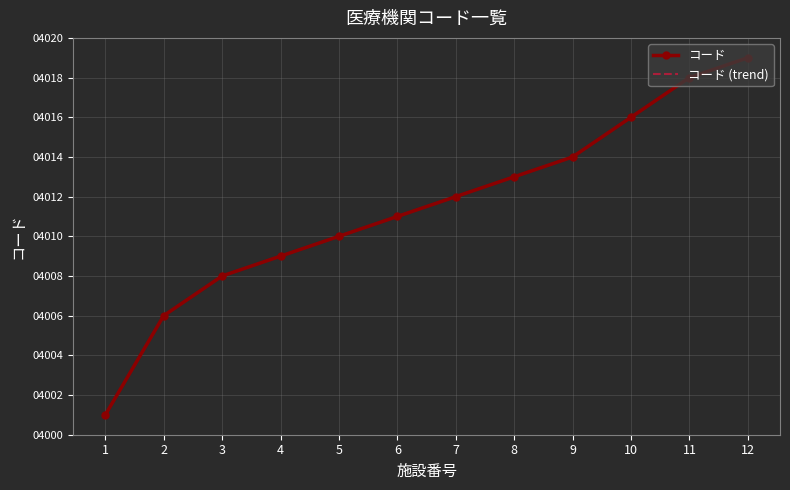

What is the value of the コード (trend) point at the 1st from the left?

4001